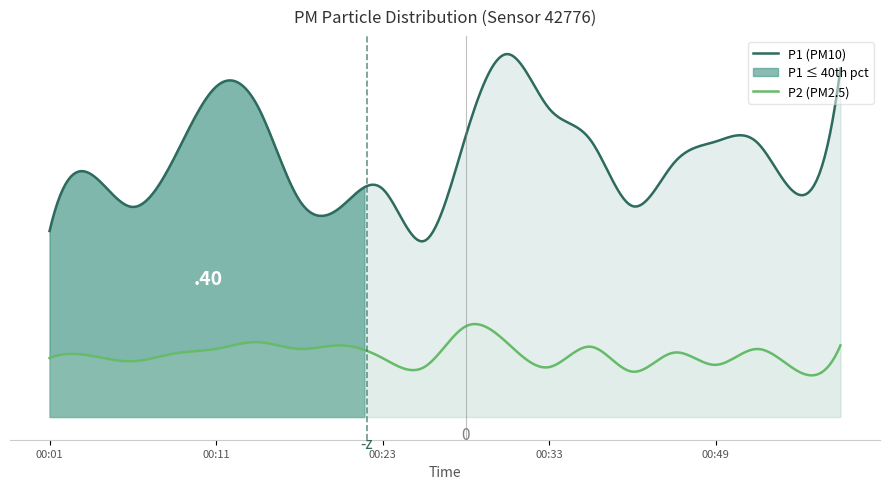

Is the value of P1 at 00:41 greater than the value of P2 at 00:11?

Yes